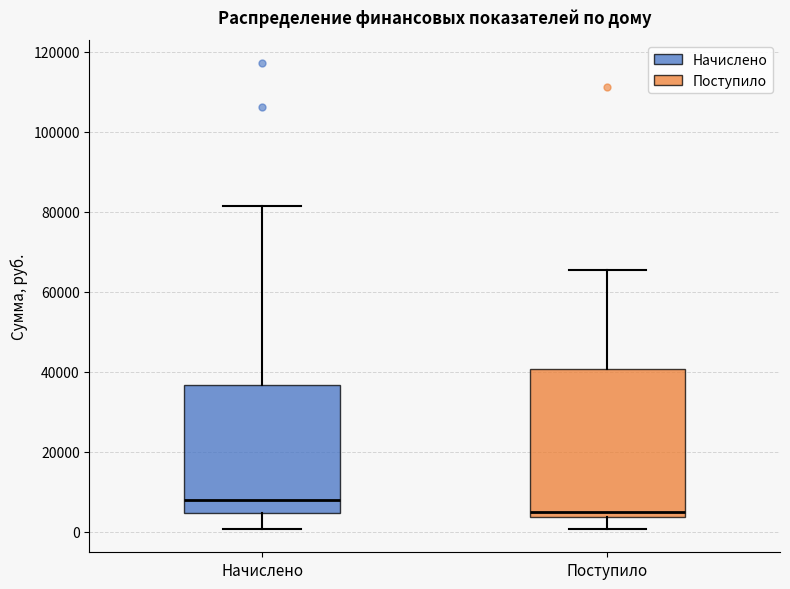

Where is the lower edge of the box for Начислено on the y-axis? The values are not printed on the chart, so give them approximately, as read against the axis.

4000